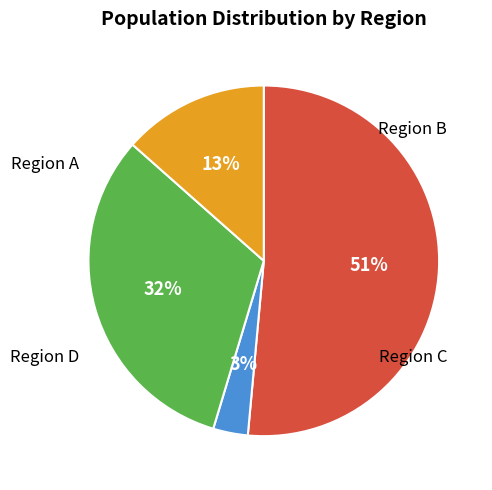

To the nearest percent, what is the average slice percentage?

25%